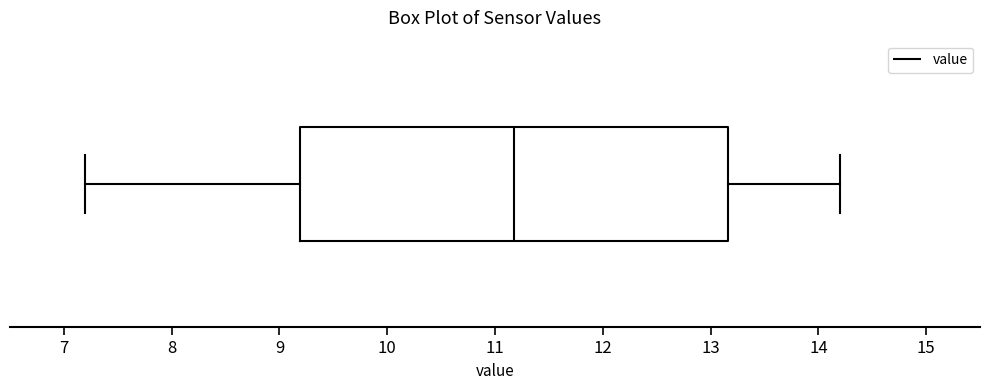

Transcribe this box plot: give where the median line is, the range the box spans, and where the two whiskers end, as read against the x-axis. The values are not printed on the chart, so give them approximately, as read against the axis.

median 11.2, box 9.2 to 13.2, whiskers 7.2 to 14.2